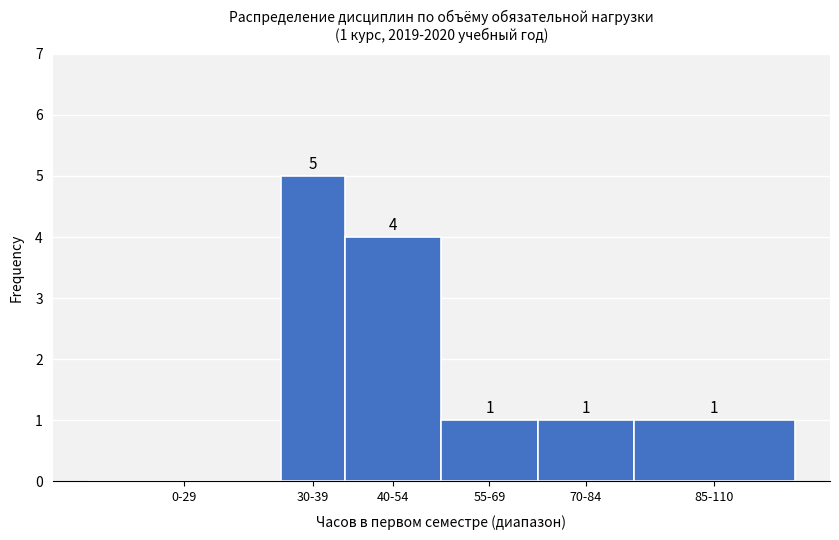

Reading left to right, list all the values displayed in this chart.

0-29=0	30-39=5	40-54=4	55-69=1	70-84=1	85-110=1